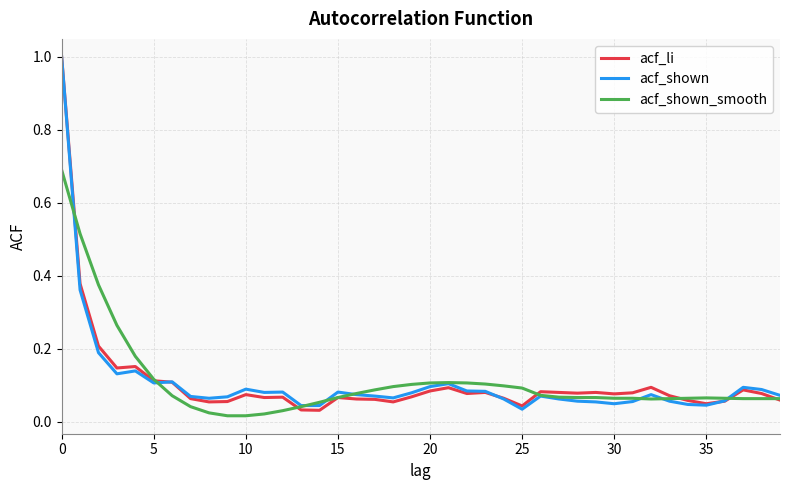

What is the maximum value shown in the chart?

1.0